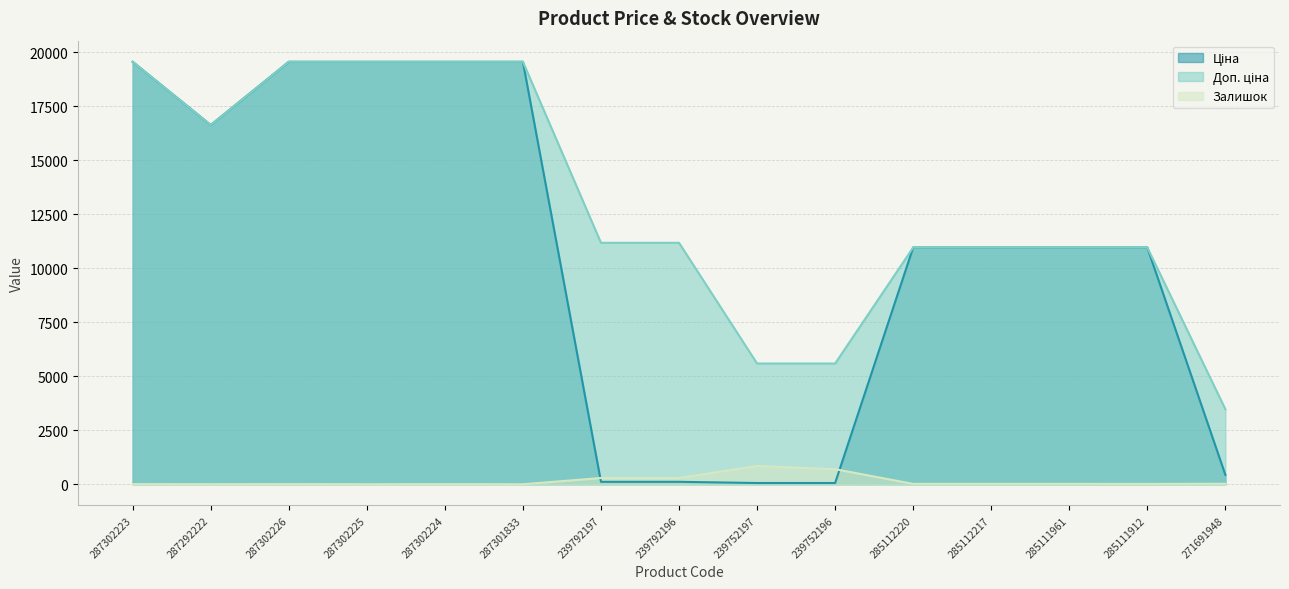

At which label is Ціна closest to 9810?

285112220